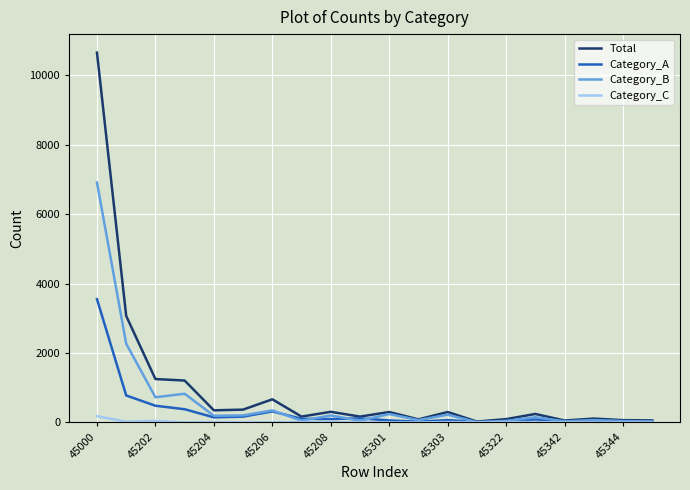

What are all the series names shown in the legend?

Total, Category_A, Category_B, Category_C